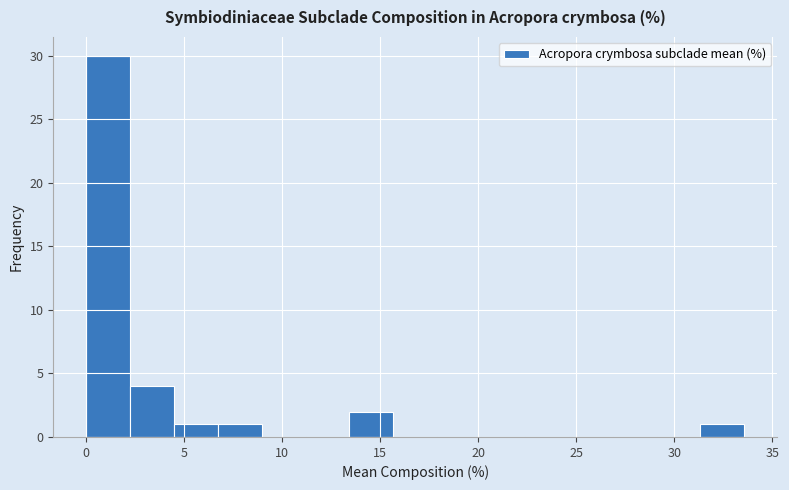

Reading left to right, list every bar in this chart as the range it spans on the x-axis followed by its height. Neither the bar edges nor the heights are printed on the chart, so give them approximately, as read against the axes.

0.0 to 2.0: 30
2.0 to 4.5: 4
4.5 to 6.5: 1
6.5 to 9.0: 1
9.0 to 11.0: 0
11.0 to 13.5: 0
13.5 to 15.5: 2
15.5 to 18.0: 0
18.0 to 20.0: 0
20.0 to 22.5: 0
22.5 to 24.5: 0
24.5 to 27.0: 0
27.0 to 29.0: 0
29.0 to 31.5: 0
31.5 to 33.5: 1